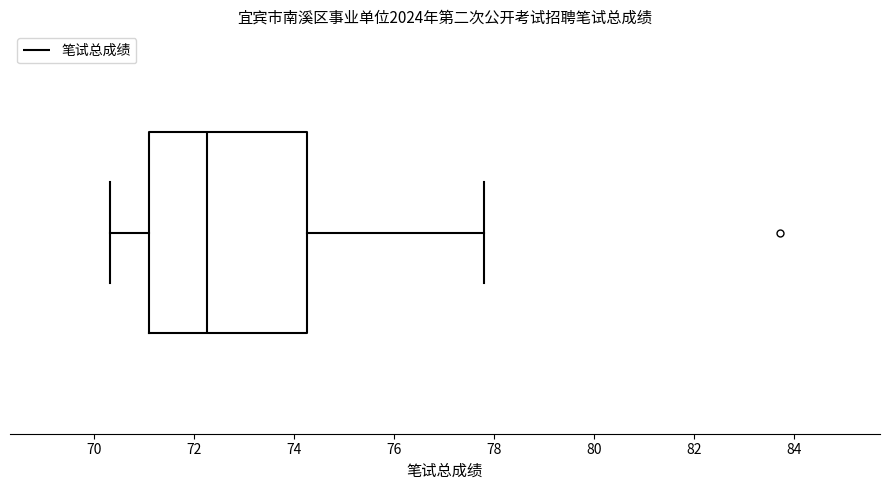

Where does the median line of the box sit on the x-axis? The values are not printed on the chart, so give them approximately, as read against the axis.

72.2